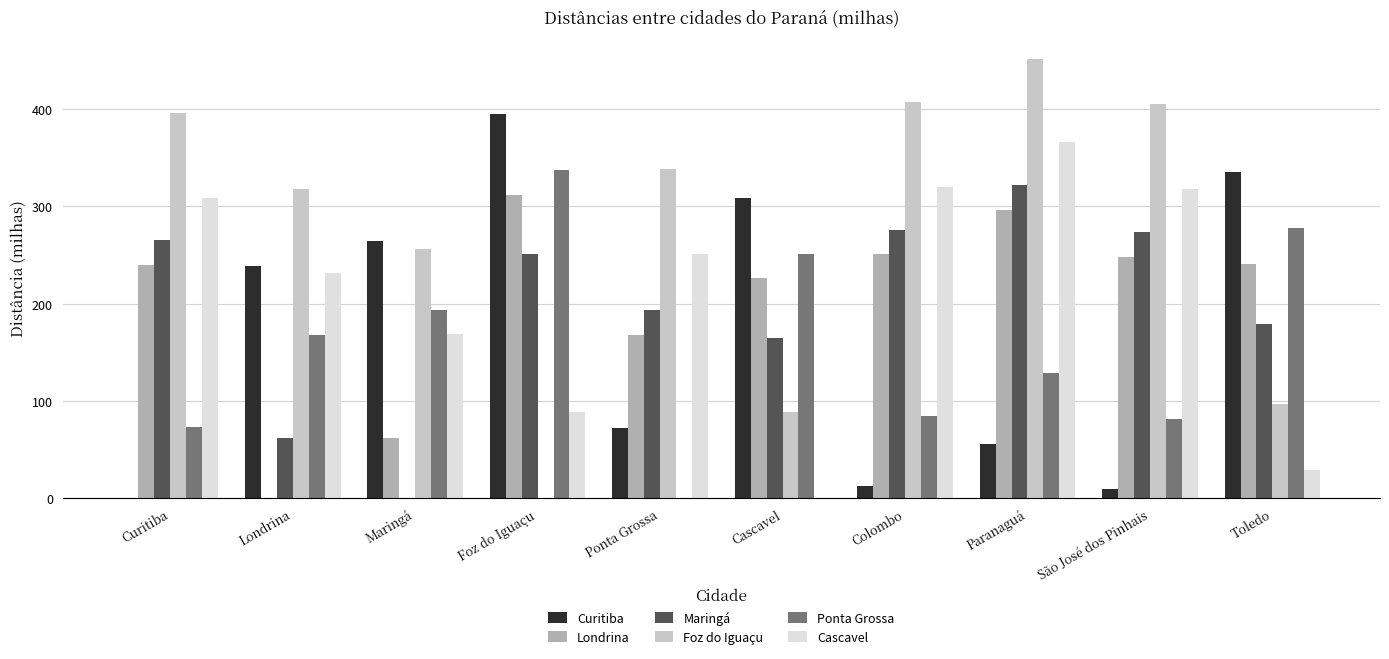

Which series has the largest total across all categories?

Foz do Iguaçu